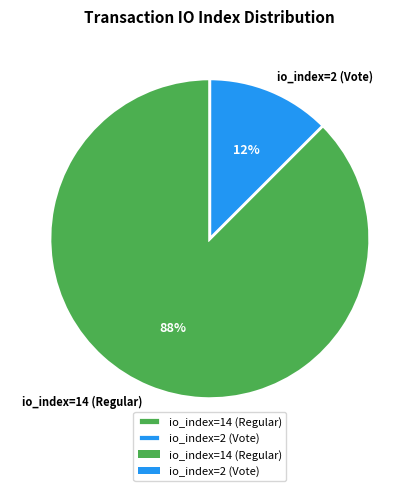

Between io_index=14 (Regular) and io_index=2 (Vote), which is larger?

io_index=14 (Regular)